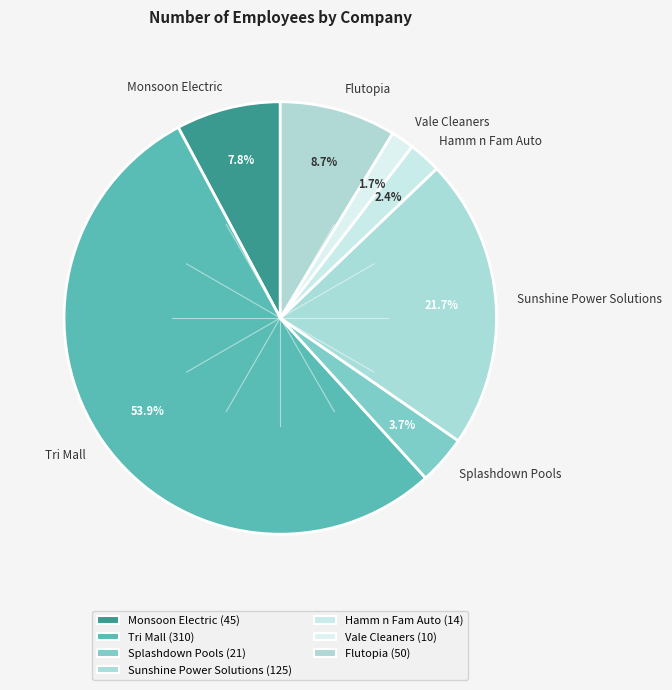

Is it true that Tri Mall is 66% of the pie?

False